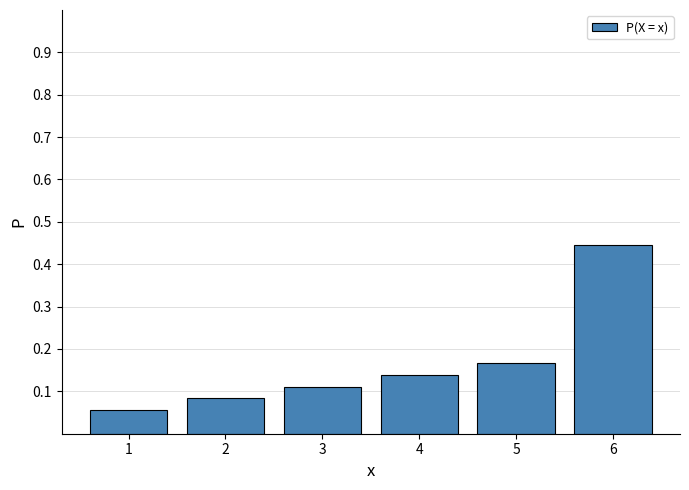

List the labels in order of value, smallest first.

1, 2, 3, 4, 5, 6